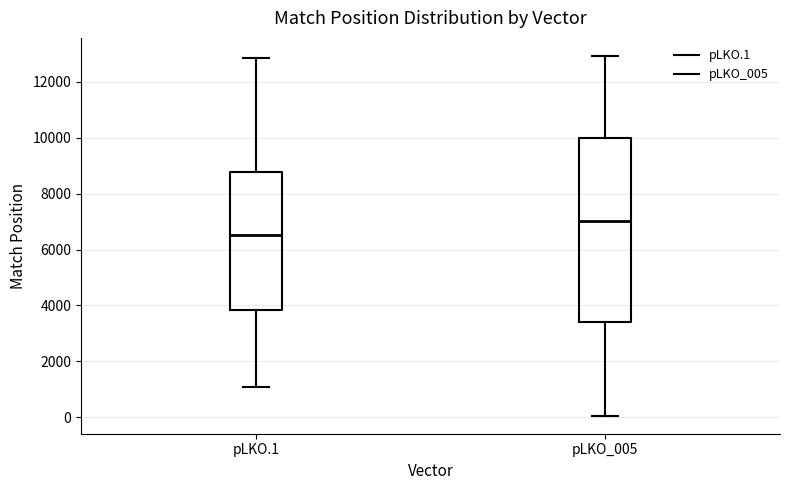

Reading left to right, transcribe this box plot: for each box, give where its median line is, the range the box spans, and where its two whiskers end, as read against the y-axis. The values are not printed on the chart, so give them approximately, as read against the axis.

pLKO.1: median 6600, box 3800 to 8800, whiskers 1200 to 12800
pLKO_005: median 7000, box 3400 to 10000, whiskers 0 to 13000